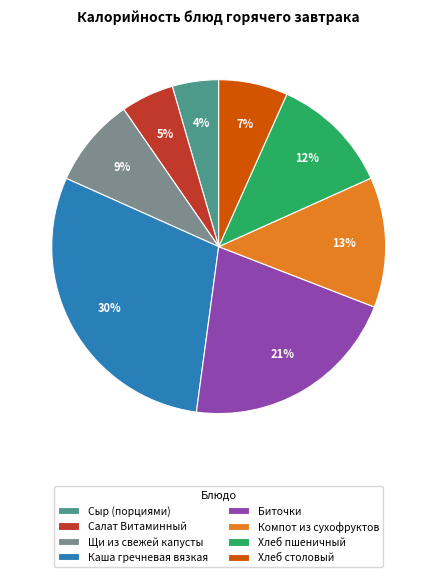

To the nearest percent, what is the average slice percentage?

12%